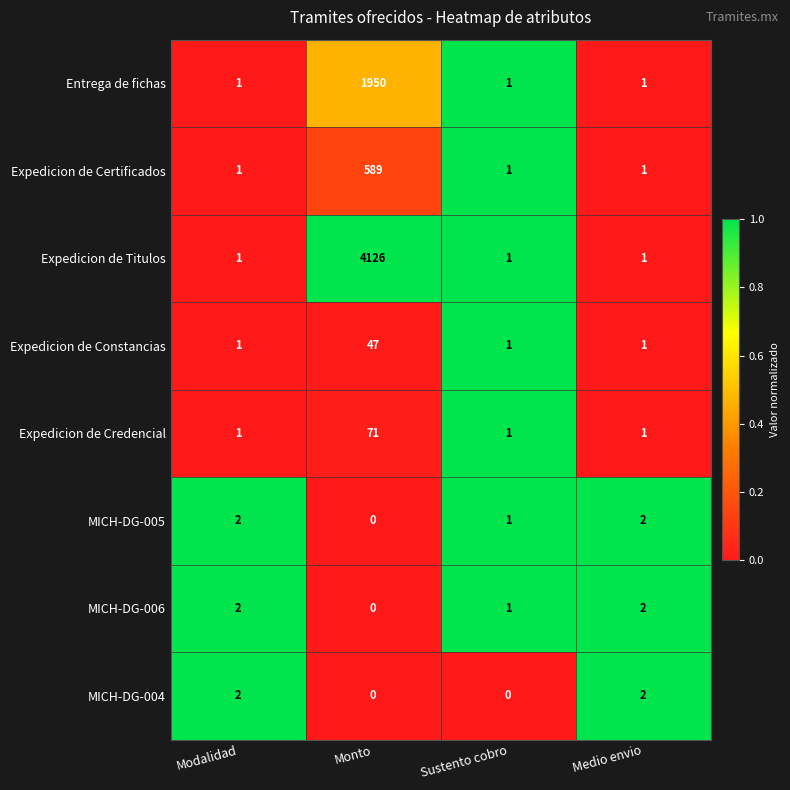

Count the number of data series in this chart.

8